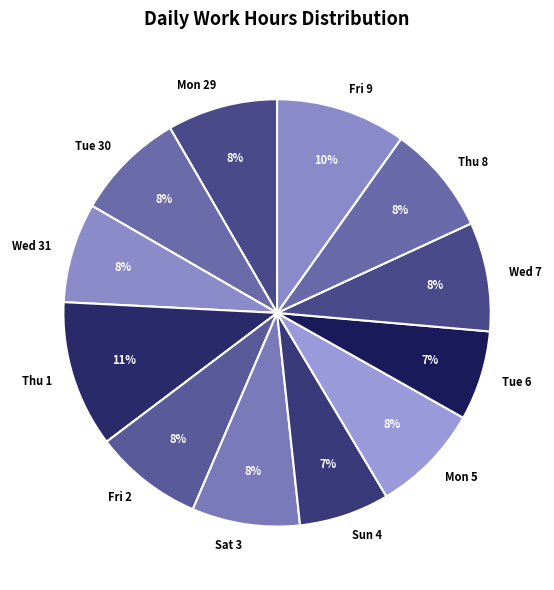

To the nearest percent, what portion does Tue 30 represent?

8%